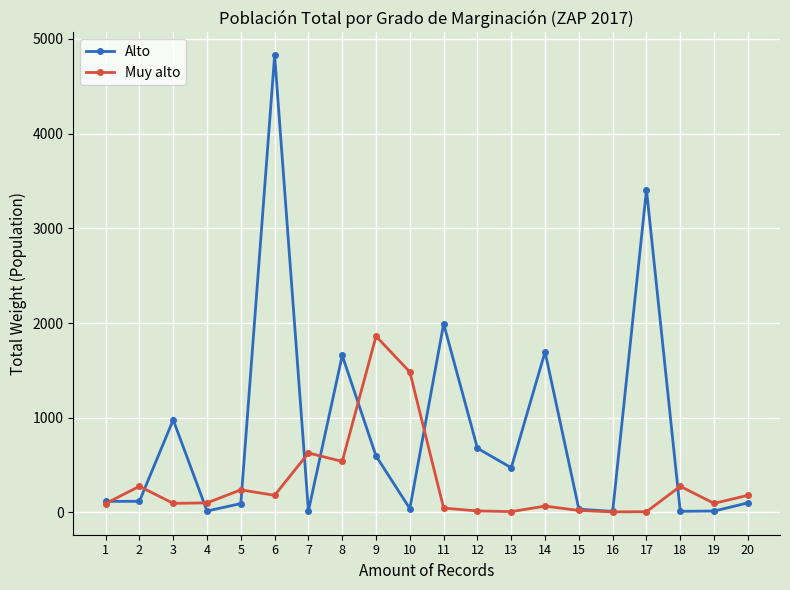

Is this an area chart (filled region under the line)?

No